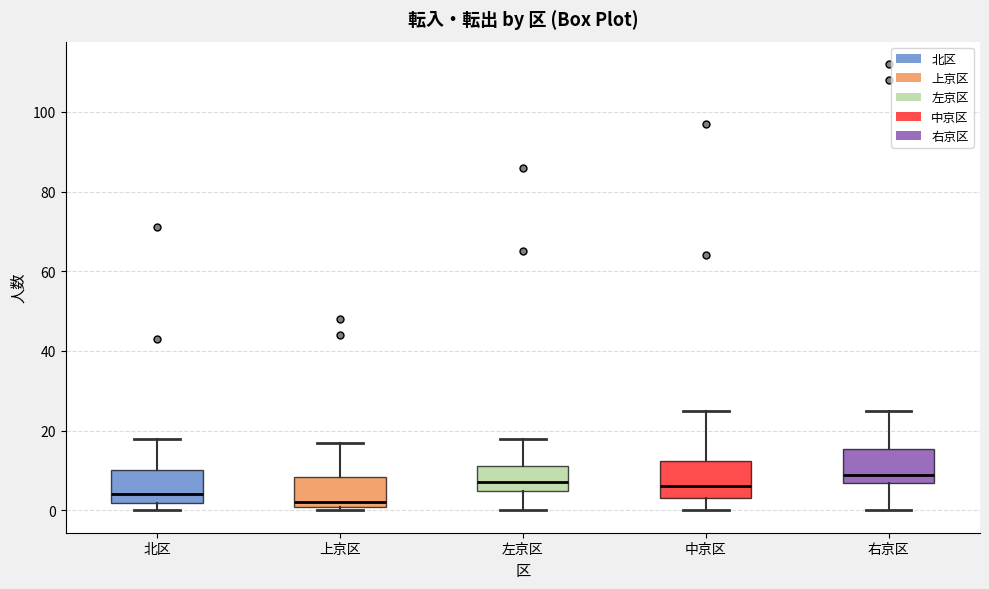

Which box's median line is the highest?

右京区